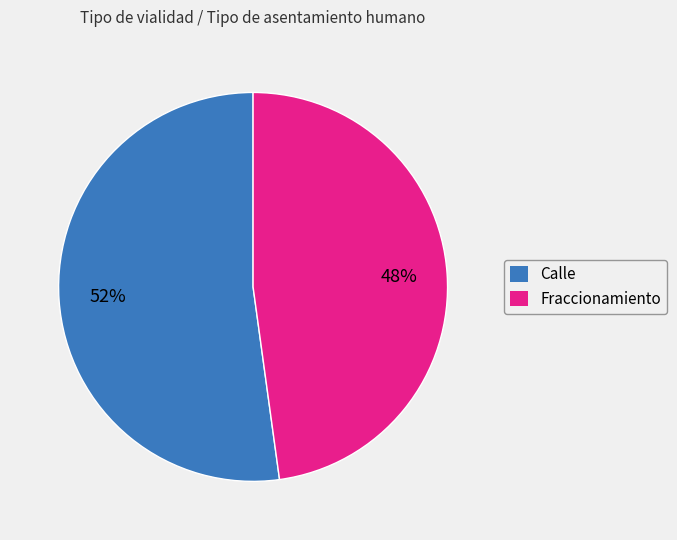

The Calle slice represents 52% of the pie. True or false?

True